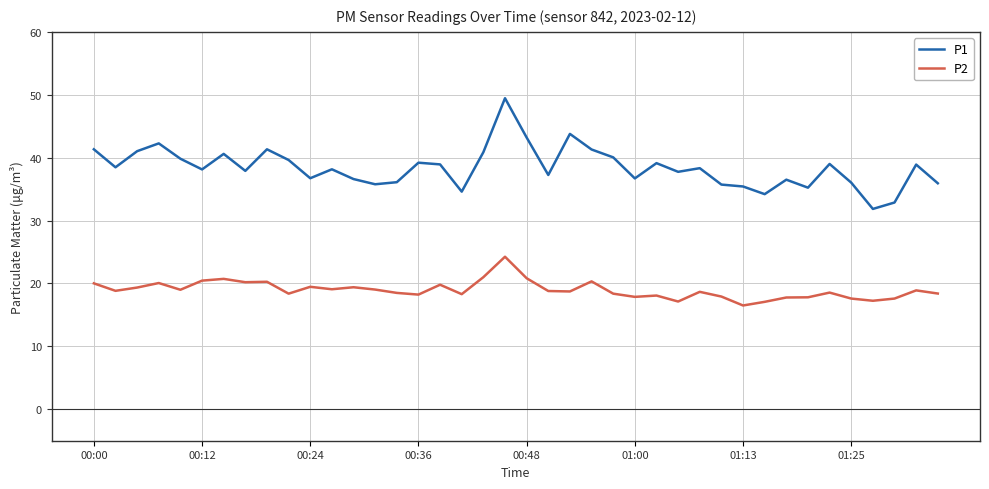

Which series has the largest total across all categories?

P1